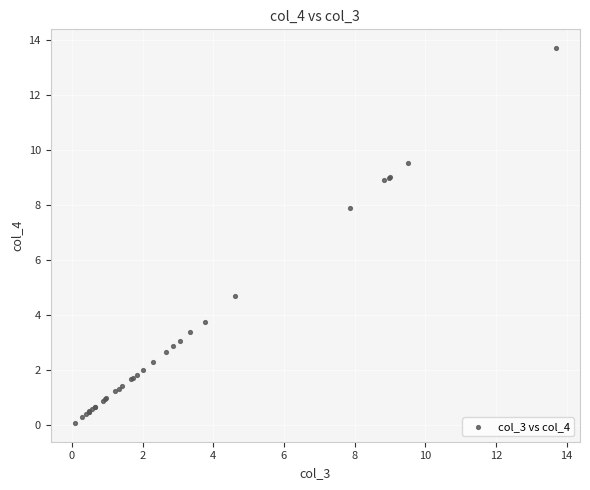

What Y value in the scatter plot is closest to 6?

4.7